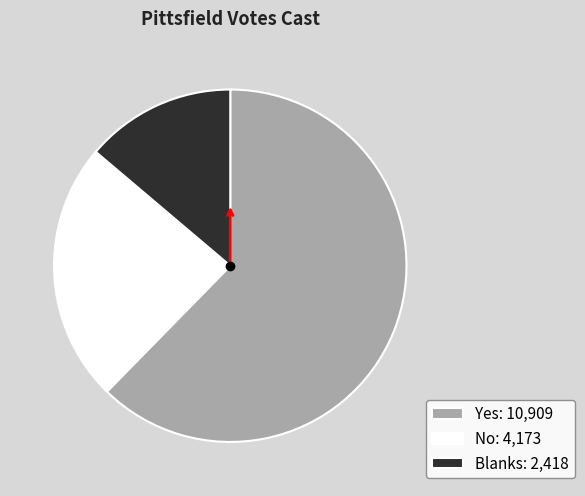

The Yes slice represents 62% of the pie. True or false?

True